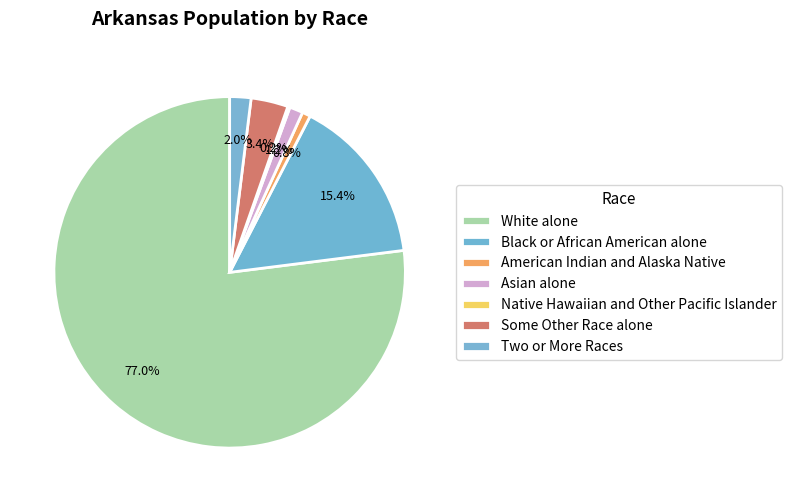

To the nearest percent, what is the difference between the Some Other Race alone and Asian alone slice percentages?

2%